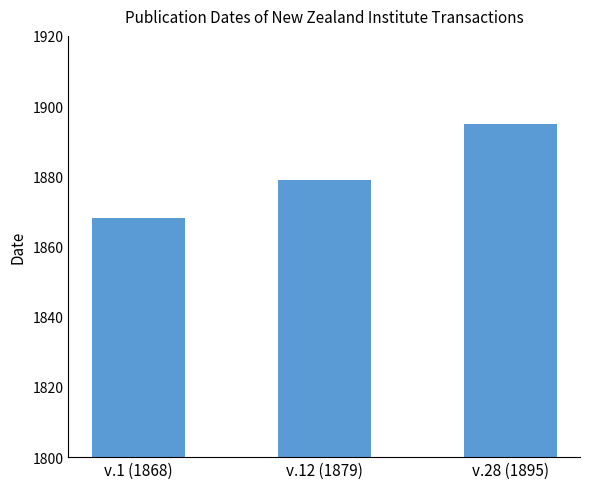

Which has a higher value, v.28 (1895) or v.1 (1868)?

v.28 (1895)